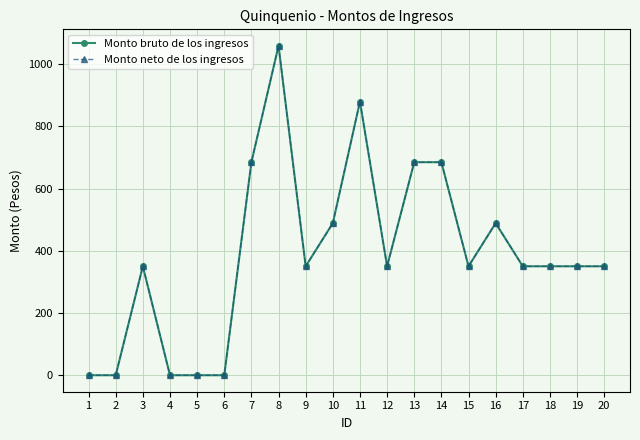

Is this an area chart (filled region under the line)?

No